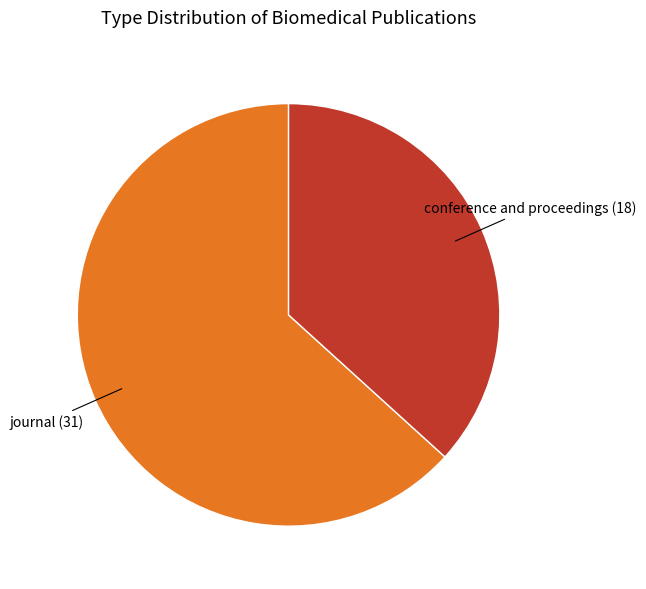

Does any single category account for the majority?

Yes